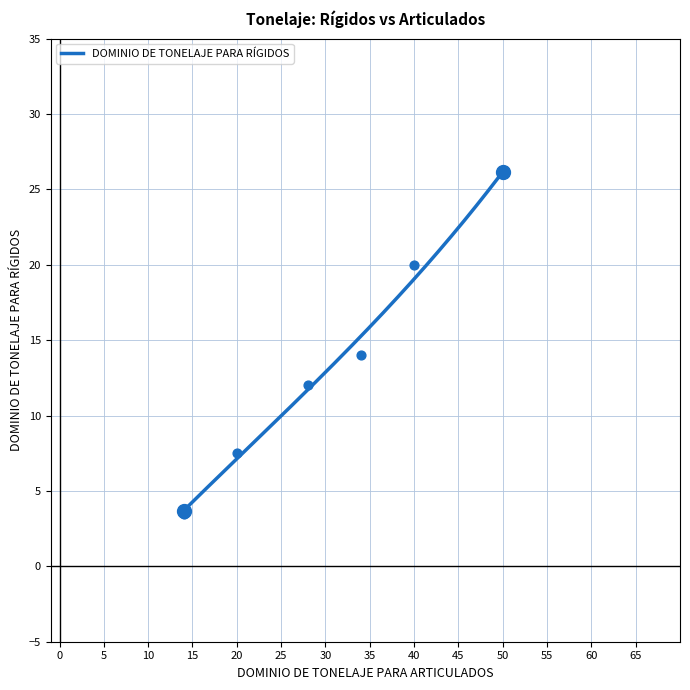

What is the minimum value for DOMINIO DE TONELAJE PARA RÍGIDOS?

3.7